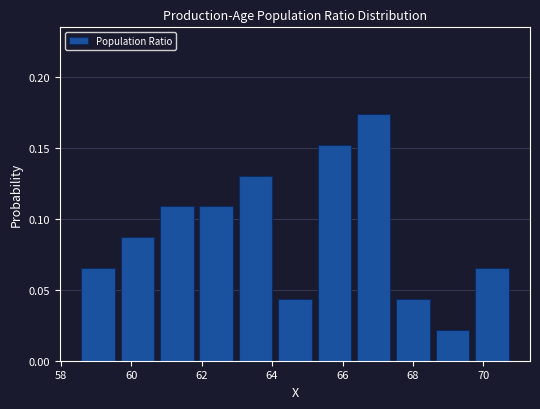

Reading left to right, list every bar in this chart as the range it spans on the x-axis followed by its height. Neither the bar edges nor the heights are printed on the chart, so give them approximately, as read against the axes.

58.6 to 59.6: 0.065
59.6 to 60.8: 0.085
60.8 to 61.8: 0.110
61.8 to 63.0: 0.110
63.0 to 64.0: 0.130
64.0 to 65.2: 0.045
65.2 to 66.4: 0.150
66.4 to 67.4: 0.175
67.4 to 68.6: 0.045
68.6 to 69.6: 0.020
69.6 to 70.8: 0.065